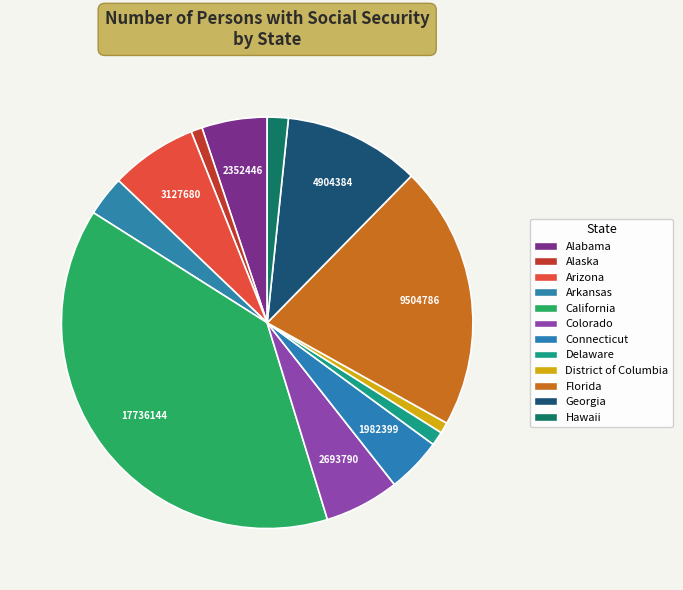

To the nearest percent, what is the difference between the largest and smallest slice percentages?

38%